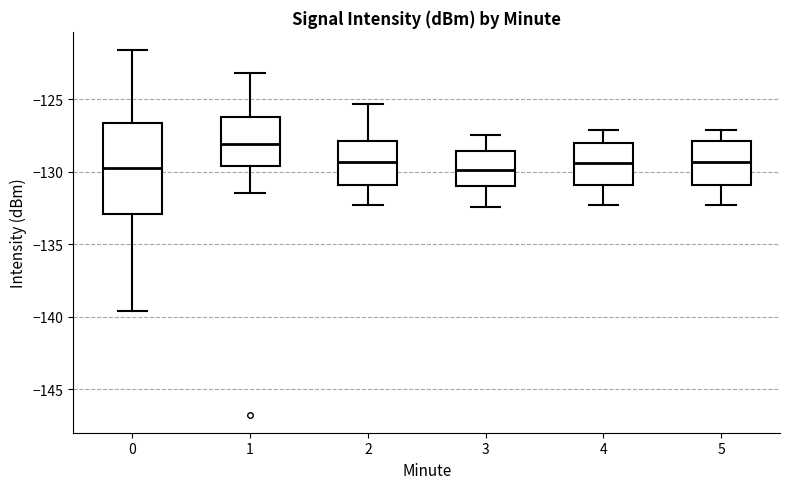

Comparing the boxes themselves (not the whiskers), which one is the tallest?

0